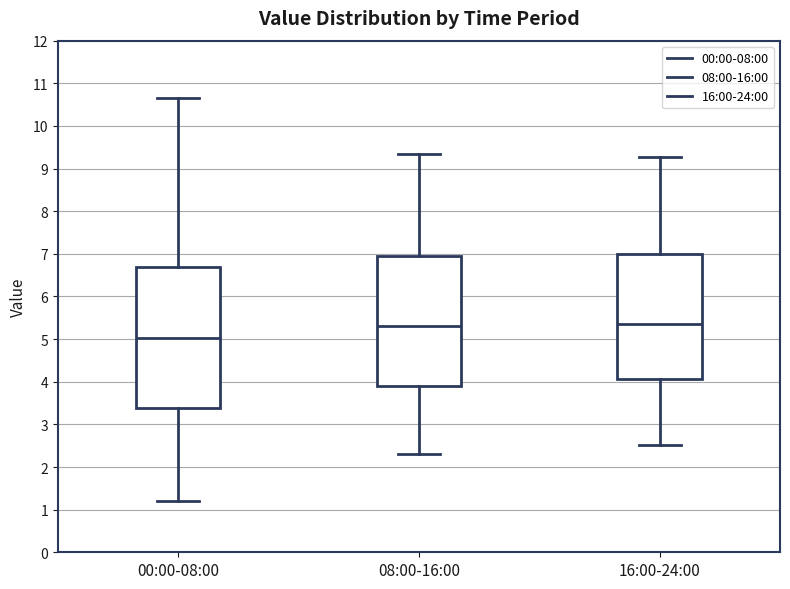

Where does the lower whisker of the box for 16:00-24:00 end on the y-axis? The values are not printed on the chart, so give them approximately, as read against the axis.

2.5